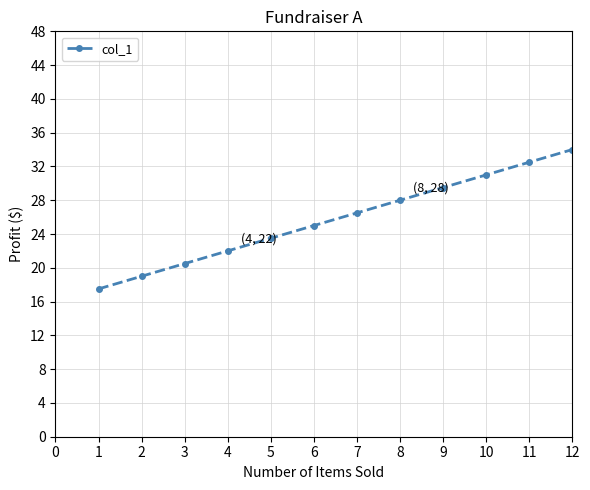

What is the sum of all values?

309.0